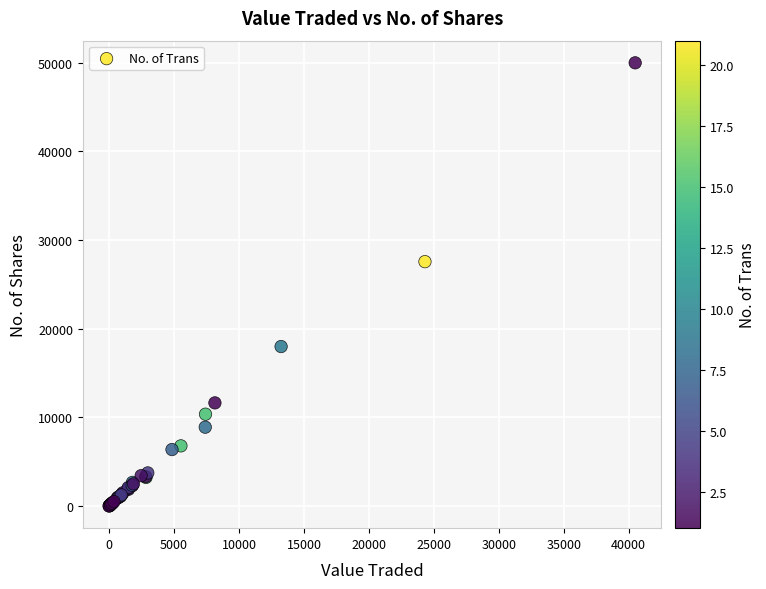

What Y value in the scatter plot is closest to 25003?

27571